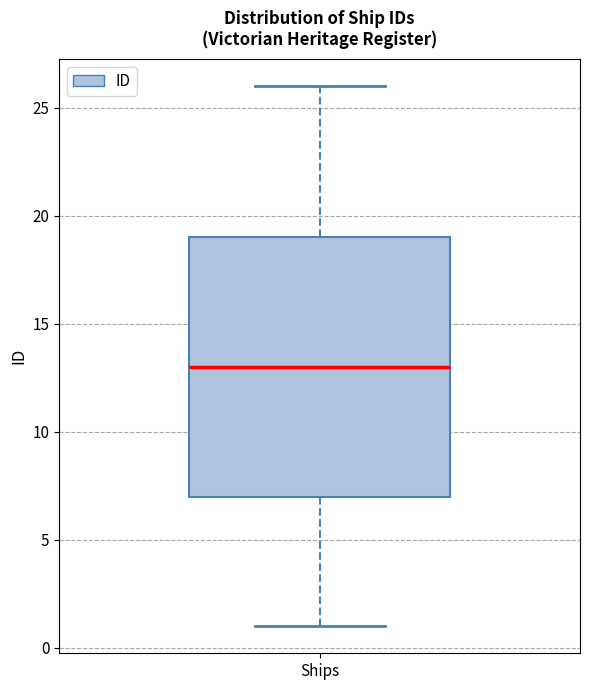

Read this box plot against the y-axis: the position of the median line, the range covered by the box, and the ends of both whiskers. The values are not printed on the chart, so give them approximately, as read against the axis.

median 13, box 7 to 19, whiskers 1 to 26